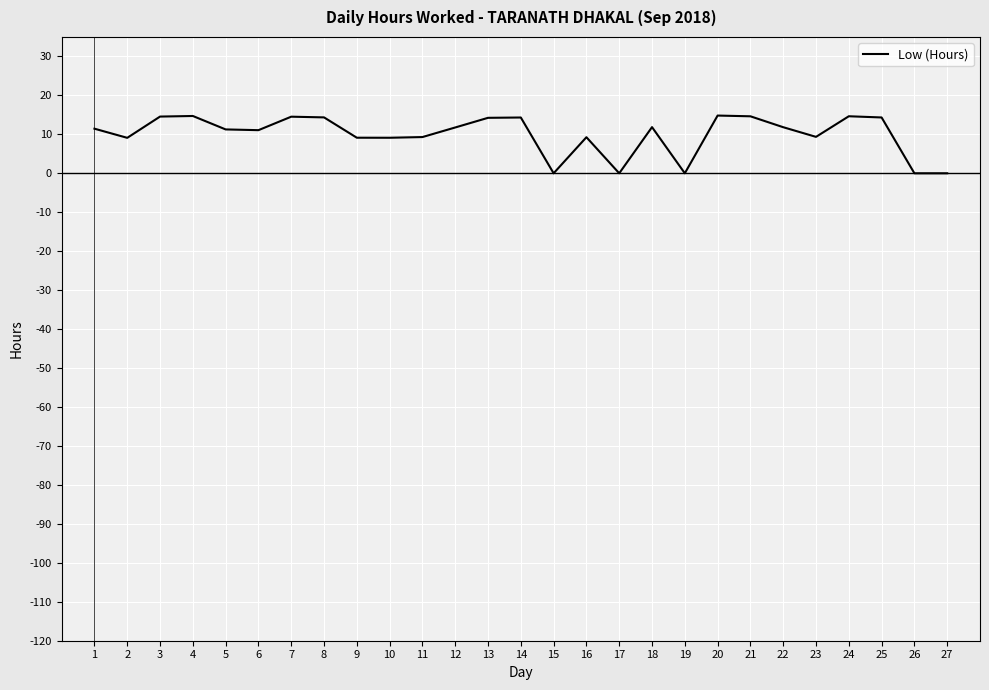

The chart shows a value of 16.1 at 11. True or false?

False